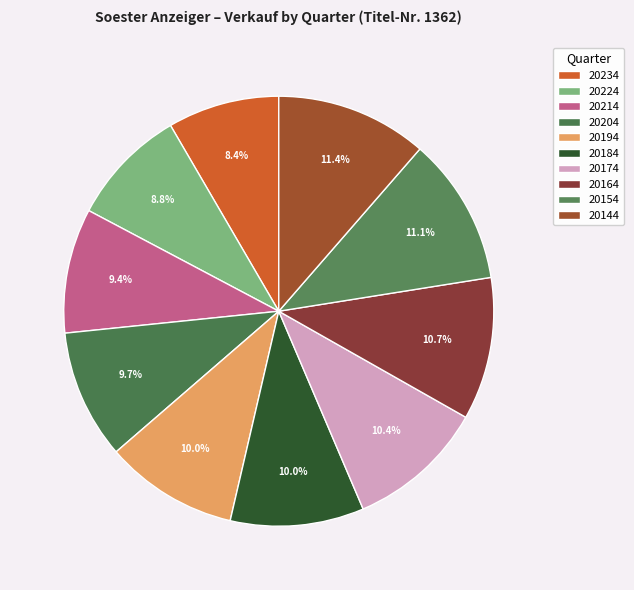

To the nearest percent, what portion does 20174 represent?

10%